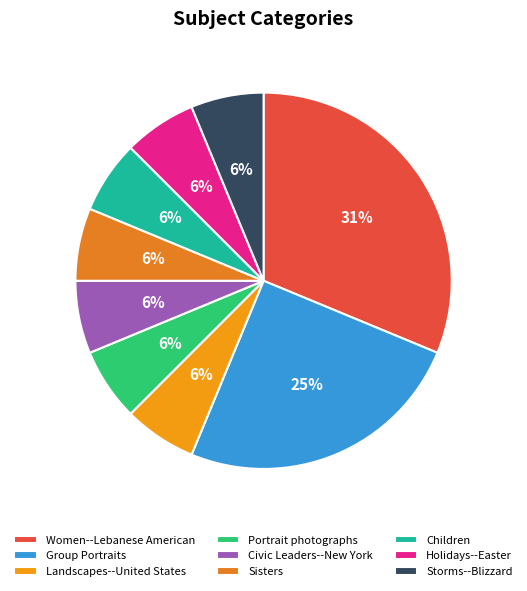

Does Holidays--Easter represent more than half of the total?

No